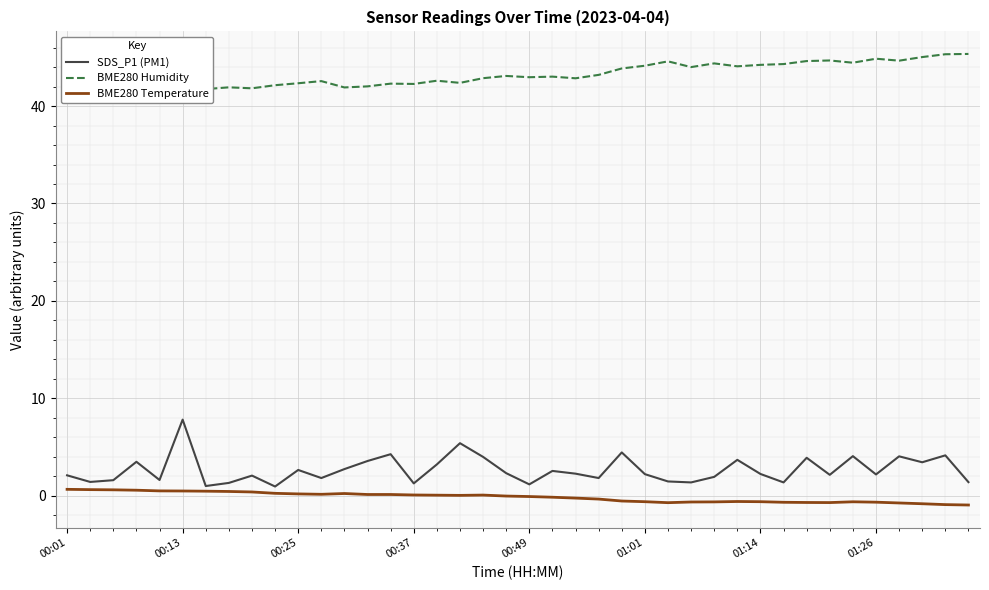

True or false: SDS_P1 (PM1) and BME280 Humidity intersect in this chart.

False